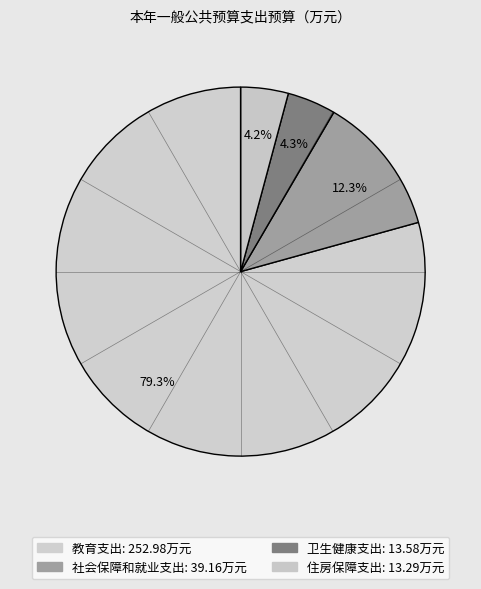

Combined, do 教育支出 and 住房保障支出 account for over 50%?

Yes